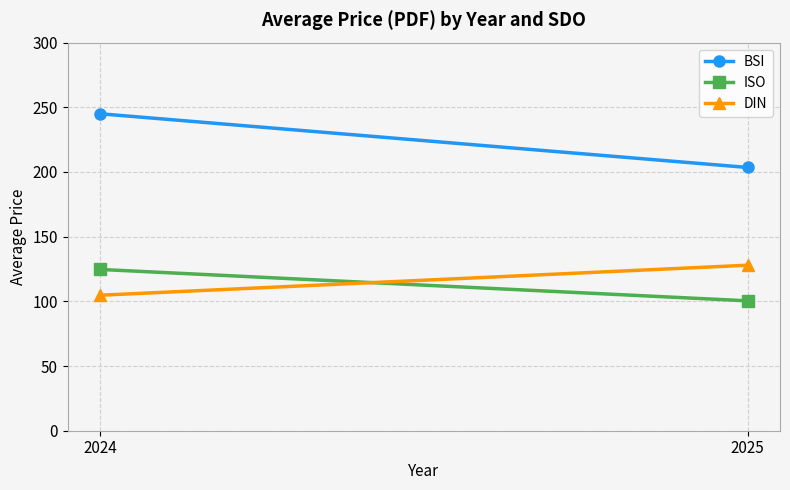

What is the difference between the BSI values at 2024 and 2025?

41.5